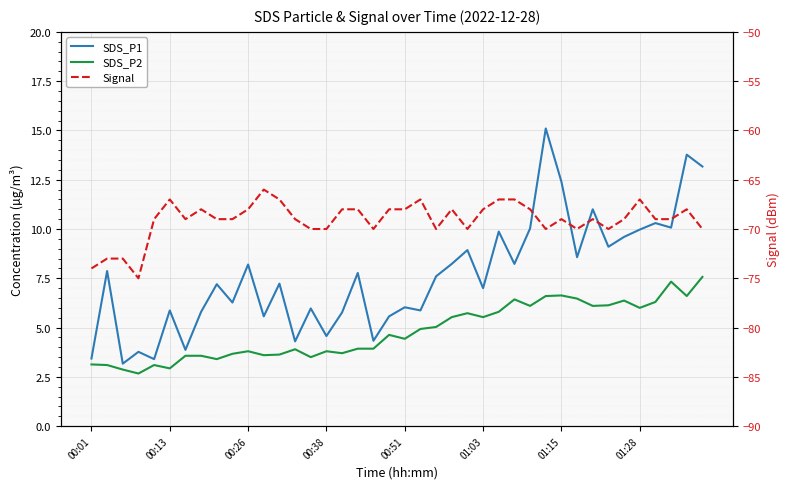

True or false: SDS_P1 has a value of 2.6 at 21.

False